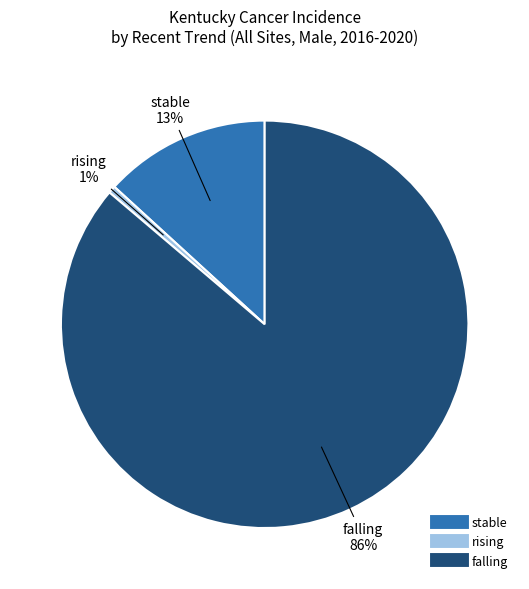

Count the number of slices in the pie.

3